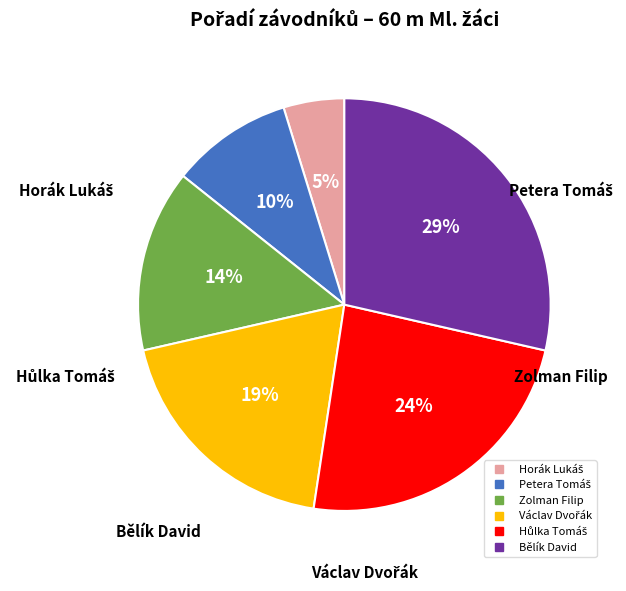

How many segments does this pie chart have?

6